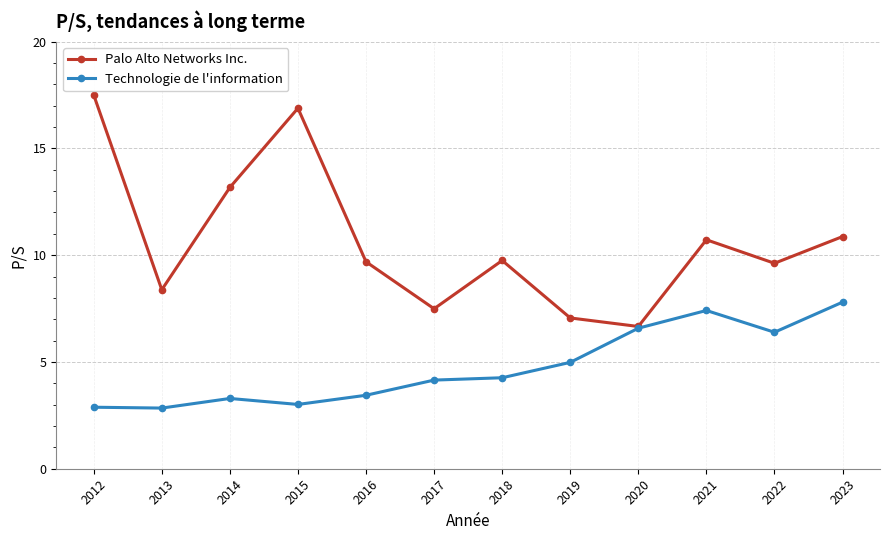

Count the number of categories in the chart.

12